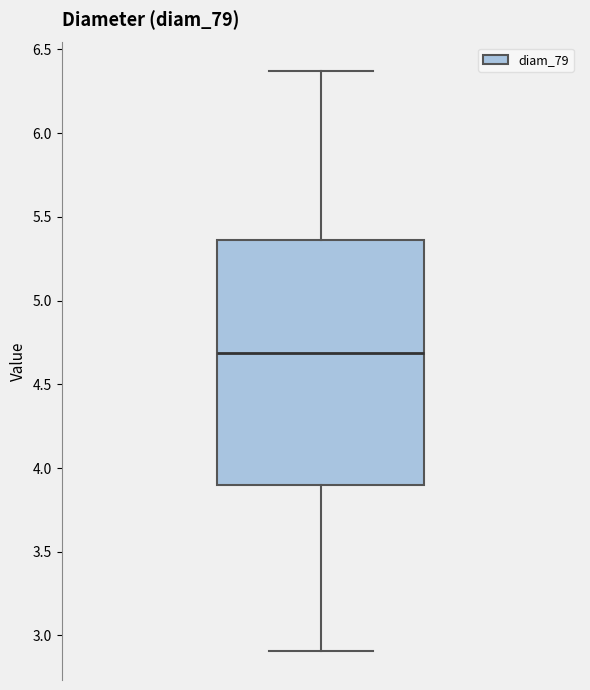

Transcribe this box plot: give where the median line is, the range the box spans, and where the two whiskers end, as read against the y-axis. The values are not printed on the chart, so give them approximately, as read against the axis.

median 4.70, box 3.90 to 5.35, whiskers 2.90 to 6.35